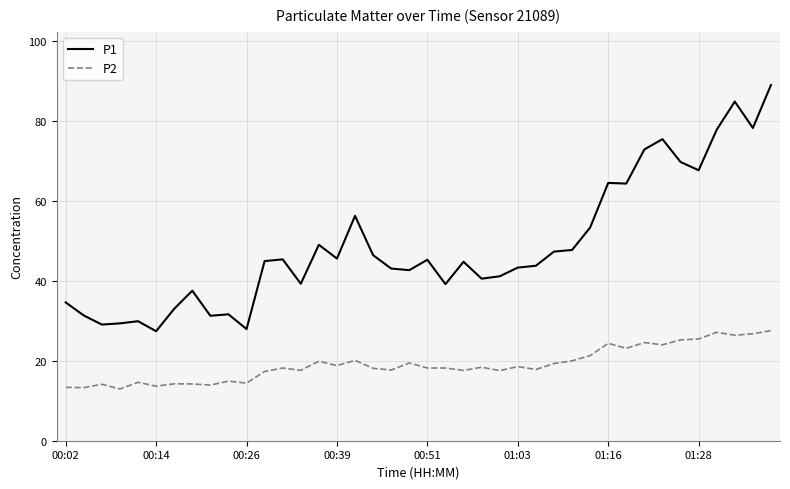

Rank the series by their average value, from lowest to highest.

P2, P1